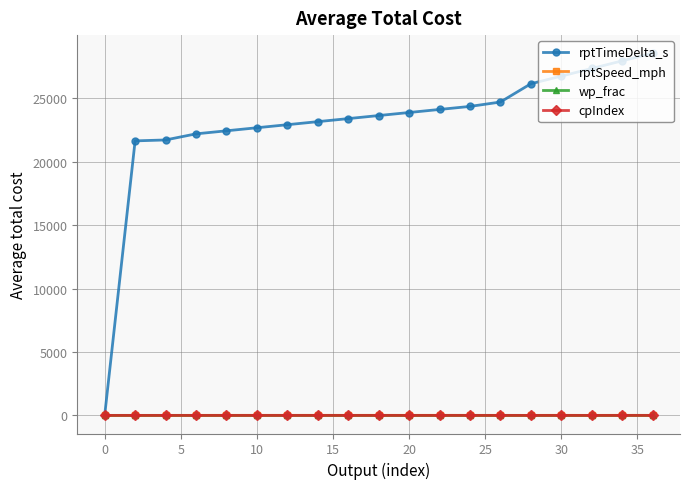

Which series has the largest total across all categories?

rptTimeDelta_s